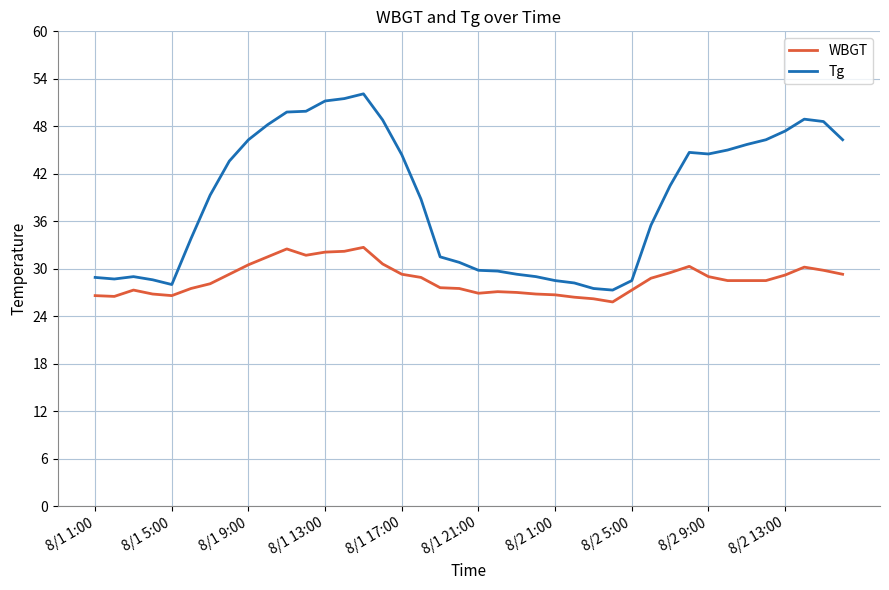

True or false: Tg and WBGT cross at least once.

False